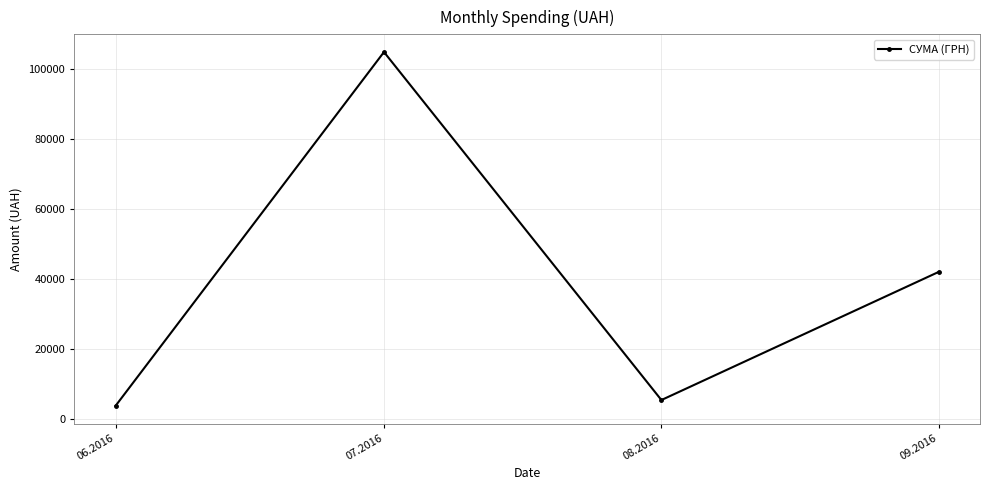

How many points are higher than both their immediate neighbors (excluding endpoints)?

1